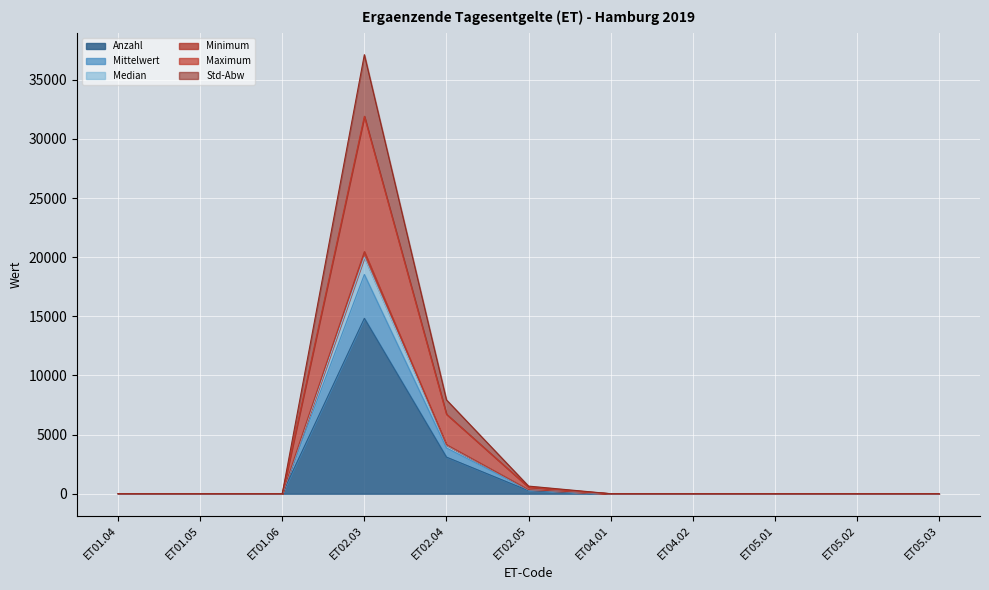

Reading left to right, extract all data points from this chart.

Anzahl: ET01.04=0.0	ET01.05=0.0	ET01.06=0.0	ET02.03=14830.0	ET02.04=3094.0	ET02.05=254.0	ET04.01=0.0	ET04.02=0.0	ET05.01=0.0	ET05.02=0.0	ET05.03=0.0
Mittelwert: ET01.04=0.0	ET01.05=0.0	ET01.06=0.0	ET02.03=18537.5	ET02.04=3867.5	ET02.05=317.5	ET04.01=0.0	ET04.02=0.0	ET05.01=0.0	ET05.02=0.0	ET05.03=0.0
Median: ET01.04=0.0	ET01.05=0.0	ET01.06=0.0	ET02.03=20469.0	ET02.04=4144.5	ET02.05=347.0	ET04.01=0.0	ET04.02=0.0	ET05.01=0.0	ET05.02=0.0	ET05.03=0.0
Minimum: ET01.04=0.0	ET01.05=0.0	ET01.06=0.0	ET02.03=19989.0	ET02.04=4104.5	ET02.05=339.0	ET04.01=0.0	ET04.02=0.0	ET05.01=0.0	ET05.02=0.0	ET05.03=0.0
Maximum: ET01.04=0.0	ET01.05=0.0	ET01.06=0.0	ET02.03=37122.4	ET02.04=7936.9	ET02.05=643.5	ET04.01=0.0	ET04.02=0.0	ET05.01=0.0	ET05.02=0.0	ET05.03=0.0
Std-Abw: ET01.04=0.0	ET01.05=0.0	ET01.06=0.0	ET02.03=31916.0	ET02.04=6724.5	ET02.05=550.0	ET04.01=0.0	ET04.02=0.0	ET05.01=0.0	ET05.02=0.0	ET05.03=0.0